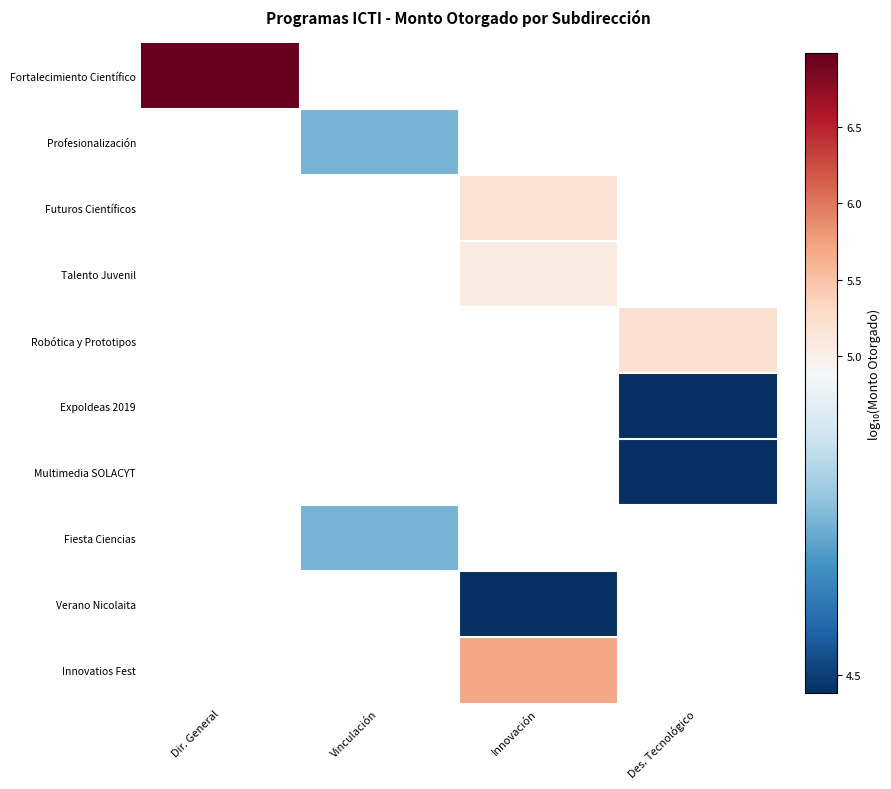

What is the maximum value shown in the chart?

7.0